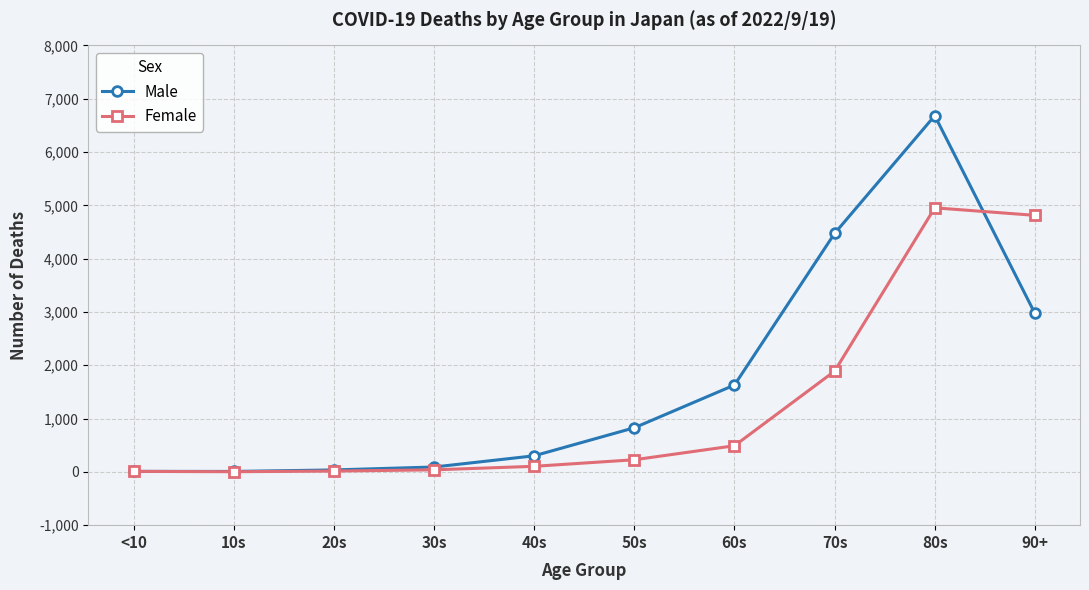

Rank the series by their average value, from highest to lowest.

Male, Female